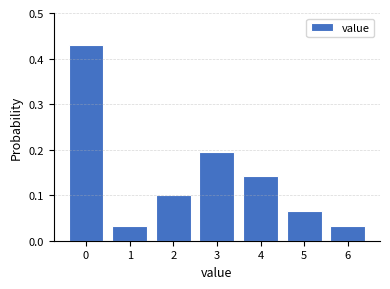

Reading left to right, list every bar in this chart as the range it spans on the x-axis followed by its height. The values are not printed on the chart, so give them approximately, as read against the axis.

-0.5 to 0.5: 0.43
0.5 to 1.5: 0.03
1.5 to 2.5: 0.10
2.5 to 3.5: 0.20
3.5 to 4.5: 0.14
4.5 to 5.5: 0.07
5.5 to 6.5: 0.03